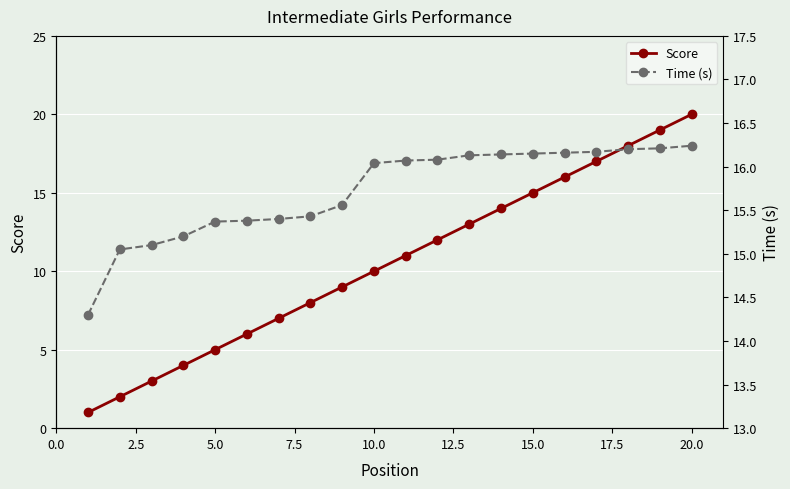

Is it true that Score equals 5 at 5.0?

True